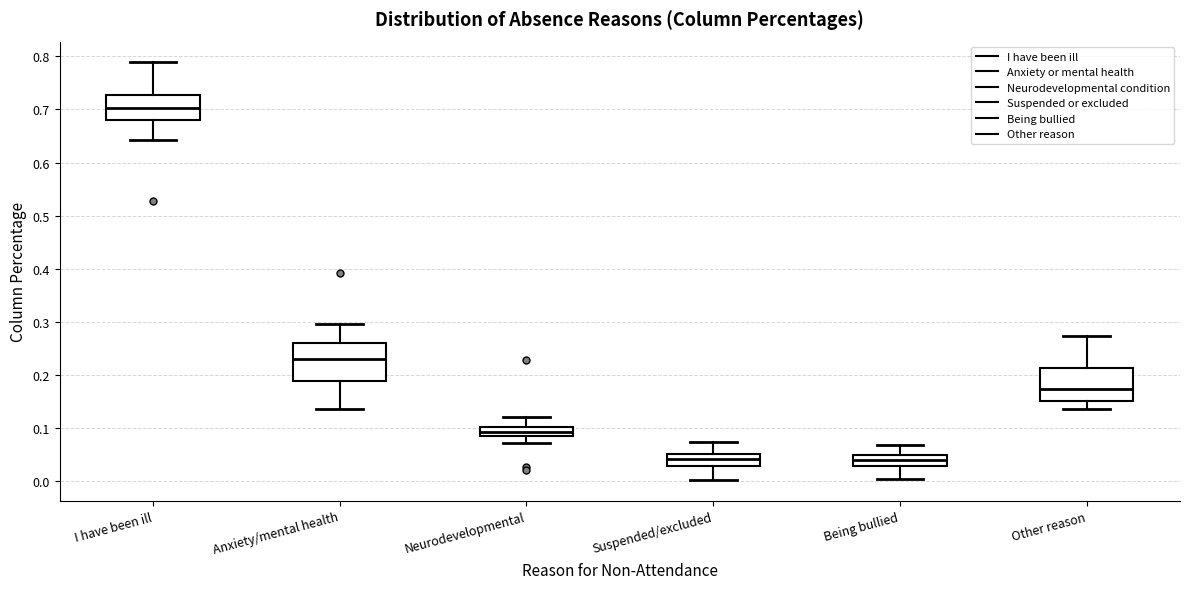

Which box is the tallest, from its lower edge to its upper edge?

Anxiety/mental health